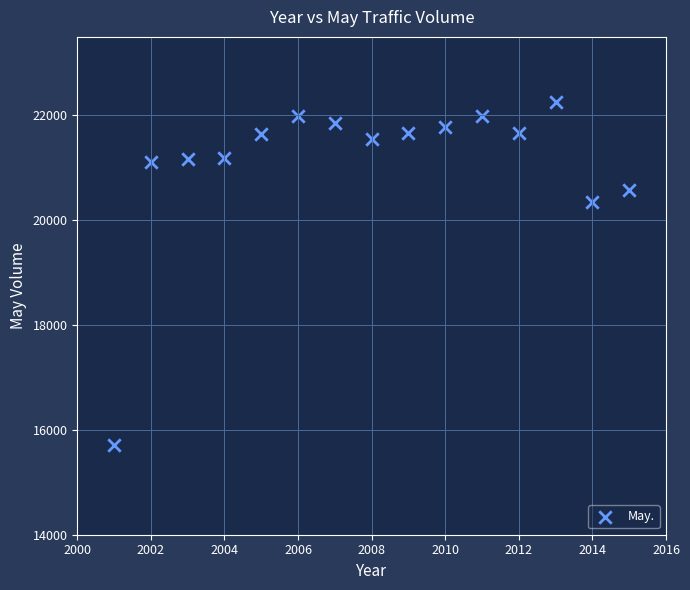

What is the range of X values (max minus min)?

14